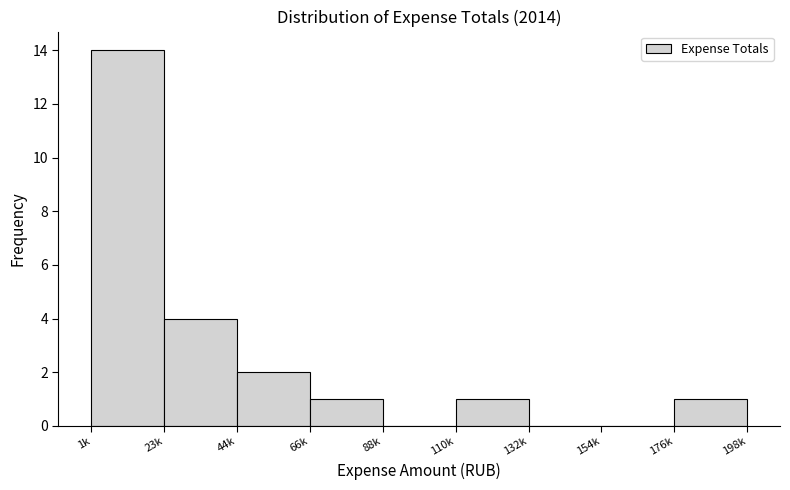

Reading left to right, list all the values displayed in this chart.

1k=14	23k=4	44k=2	66k=1	88k=0	110k=1	132k=0	154k=0	176k=1